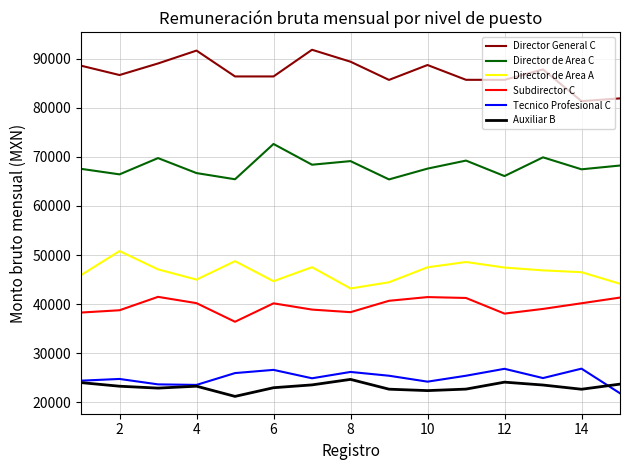

What is the maximum value shown in the chart?

91845.2